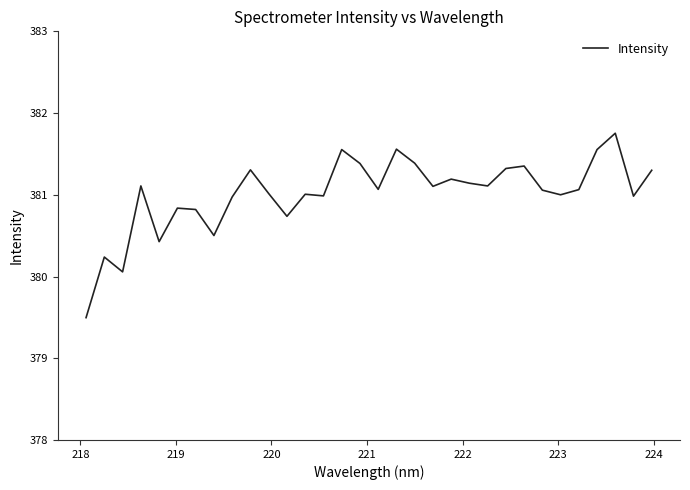

What is the smallest value displayed?

379.5